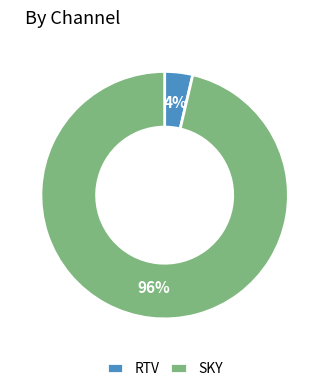

How many segments does this pie chart have?

2